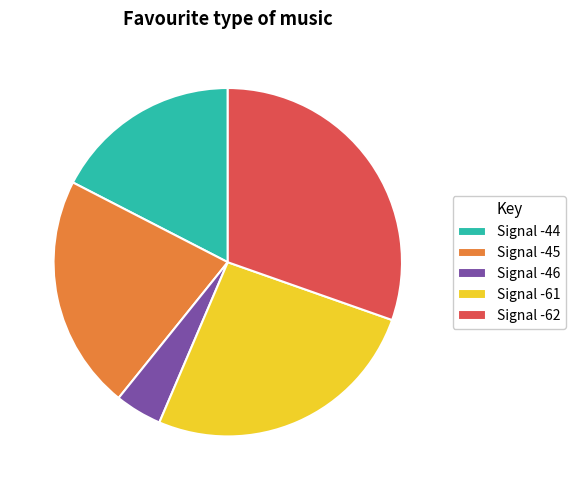

Does any single category account for the majority?

No